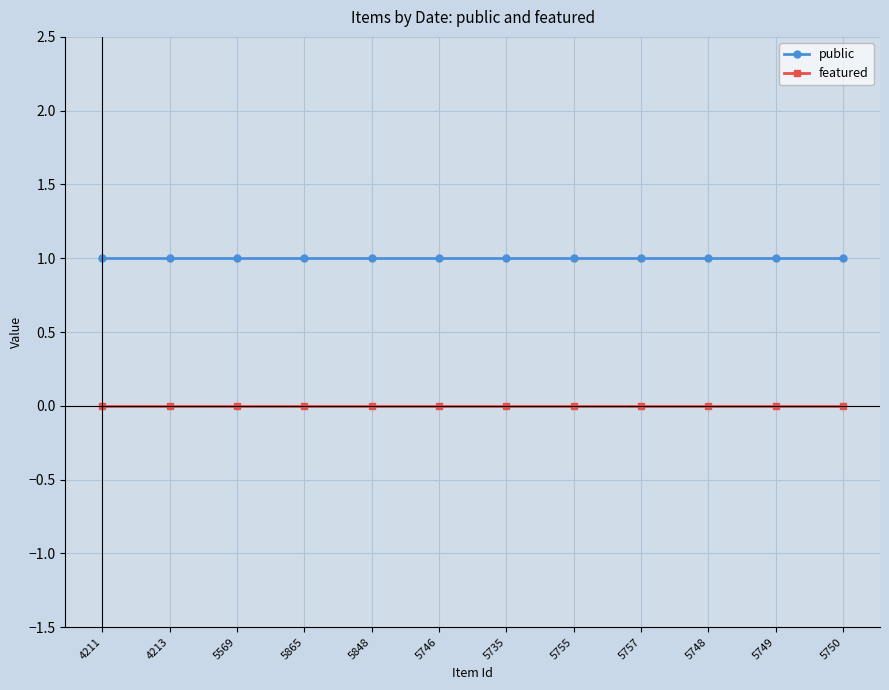

Does the chart display data point markers on the line(s)?

Yes